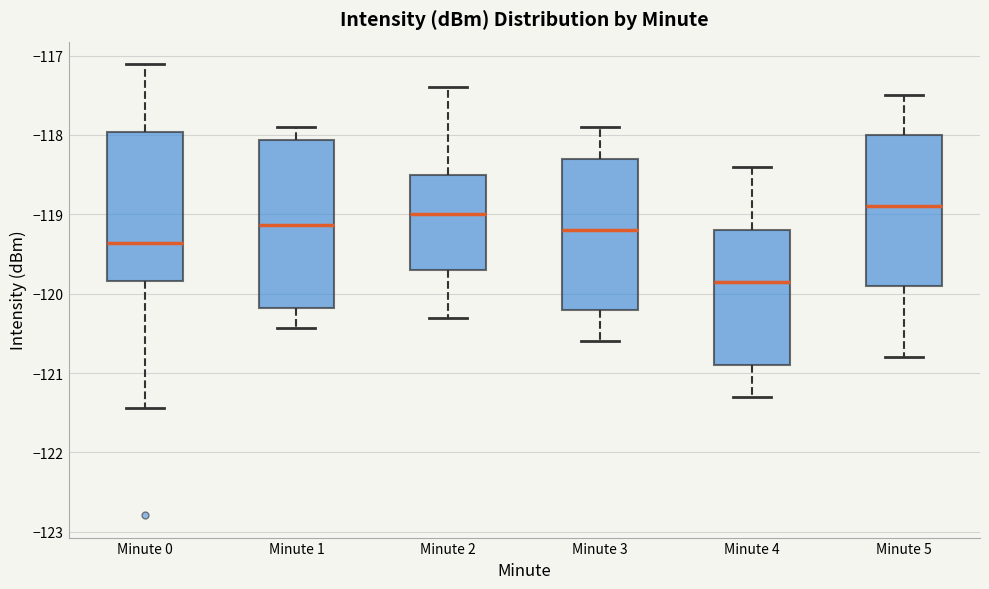

Comparing the boxes themselves (not the whiskers), which one is the tallest?

Minute 1